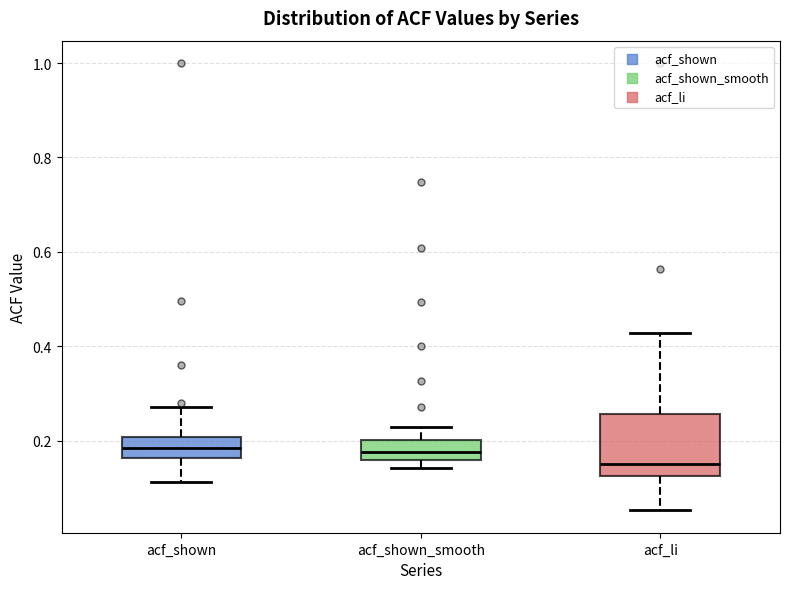

Reading left to right, read every box against the y-axis: the position of its median line, the range the box covers, and the ends of its whiskers. The values are not printed on the chart, so give them approximately, as read against the axis.

acf_shown: median 0.18, box 0.16 to 0.20, whiskers 0.12 to 0.28
acf_shown_smooth: median 0.18, box 0.16 to 0.20, whiskers 0.14 to 0.22
acf_li: median 0.16, box 0.12 to 0.26, whiskers 0.06 to 0.42